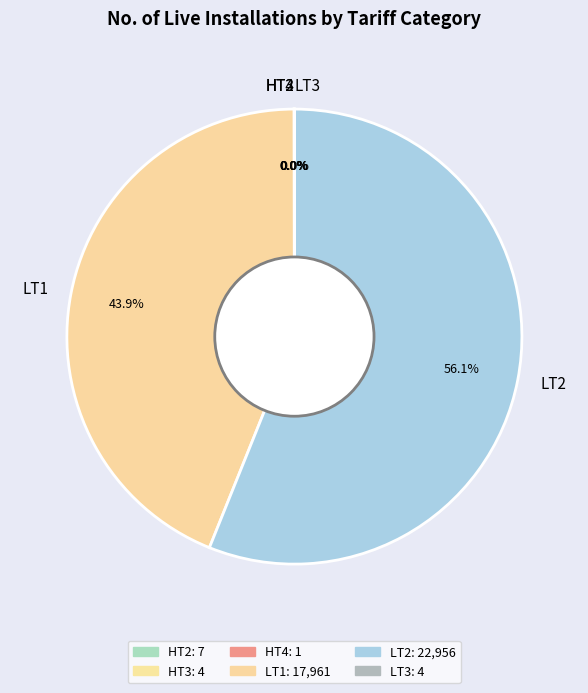

The LT2 slice represents 56% of the pie. True or false?

True